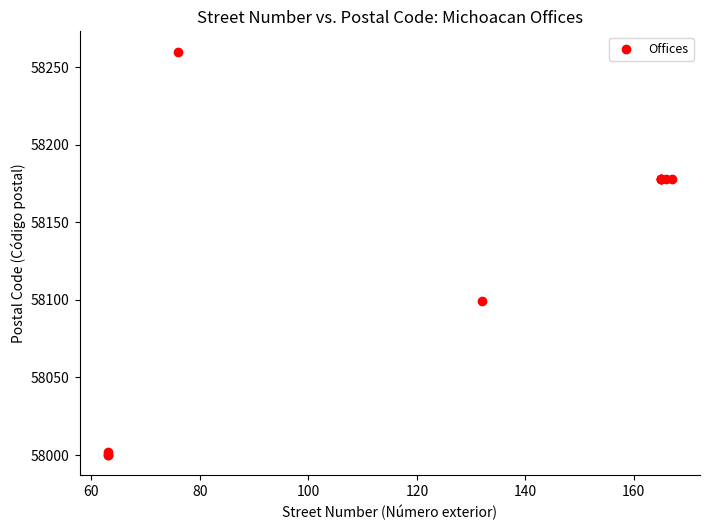

What Y value in the scatter plot is closest to 58130?

58099